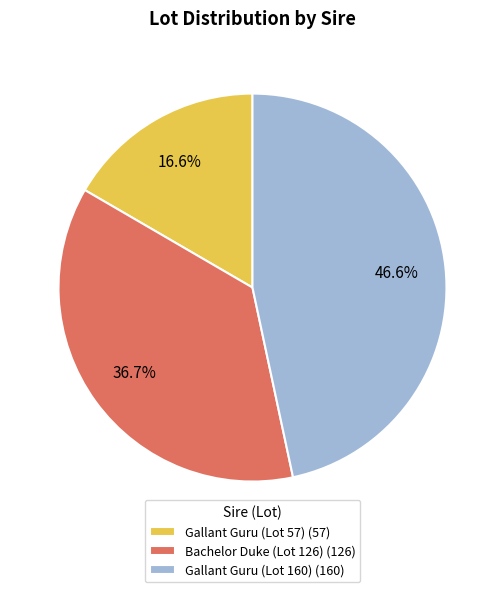

The Gallant Guru (Lot 160) slice represents 47% of the pie. True or false?

True